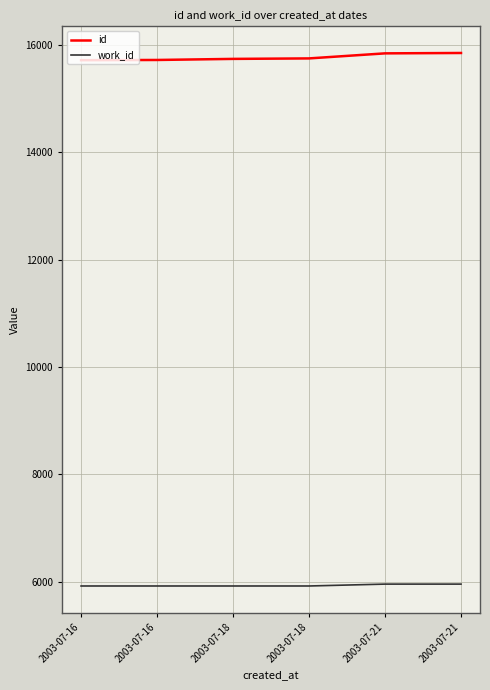

Between 2003-07-18 and 2003-07-21, which is larger?

2003-07-21